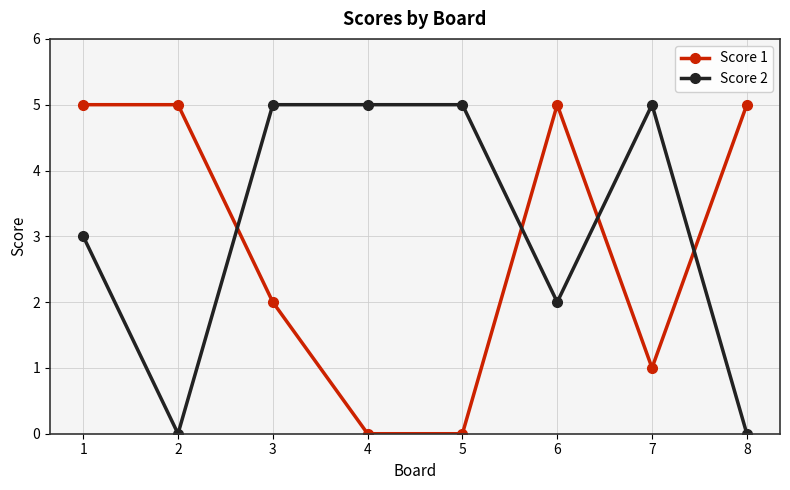

List the series in order of their overall mean, highest first.

Score 2, Score 1